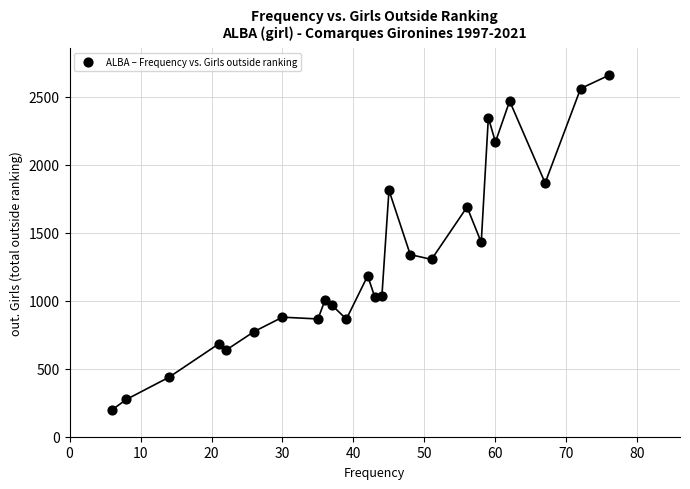

What is the range of Y values (max minus min)?

2460